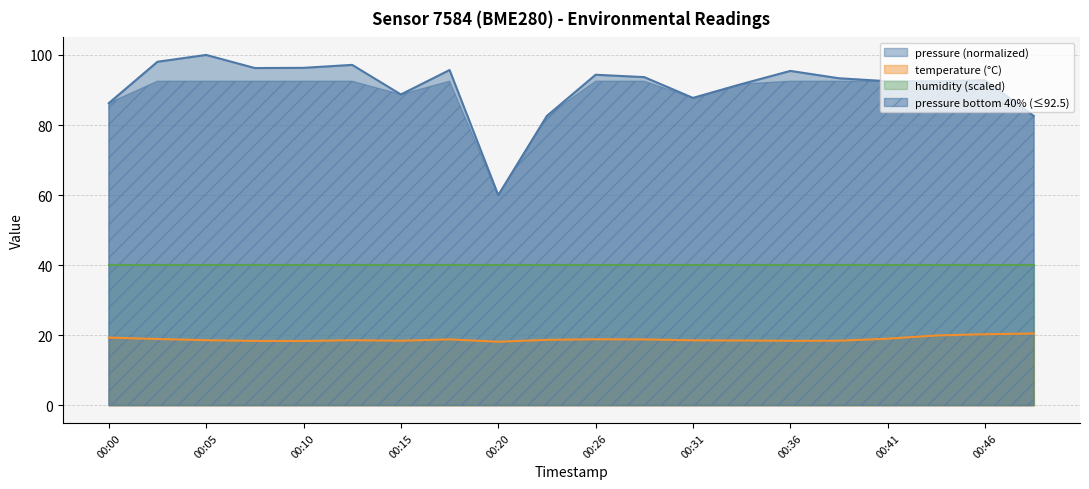

What is the average value of the temperature series?

18.9